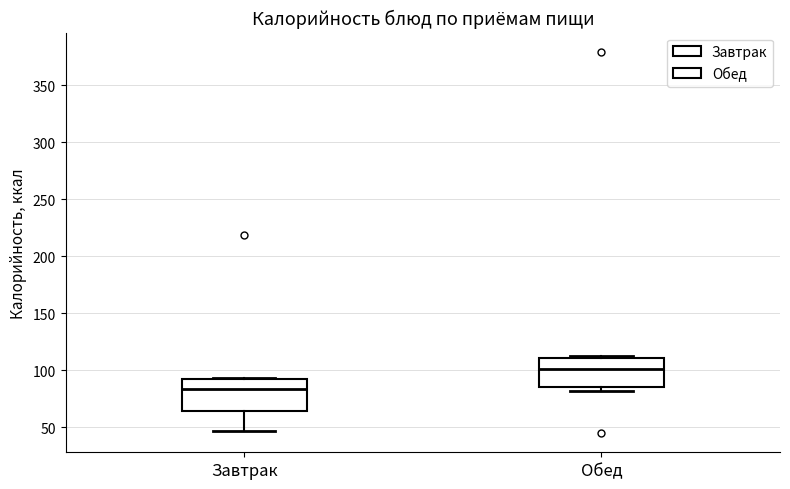

Reading left to right, transcribe this box plot: for each box, give where its median line is, the range the box spans, and where its two whiskers end, as read against the y-axis. The values are not printed on the chart, so give them approximately, as read against the axis.

Завтрак: median 85, box 65 to 95, whiskers 45 to 95
Обед: median 100, box 85 to 110, whiskers 80 to 115